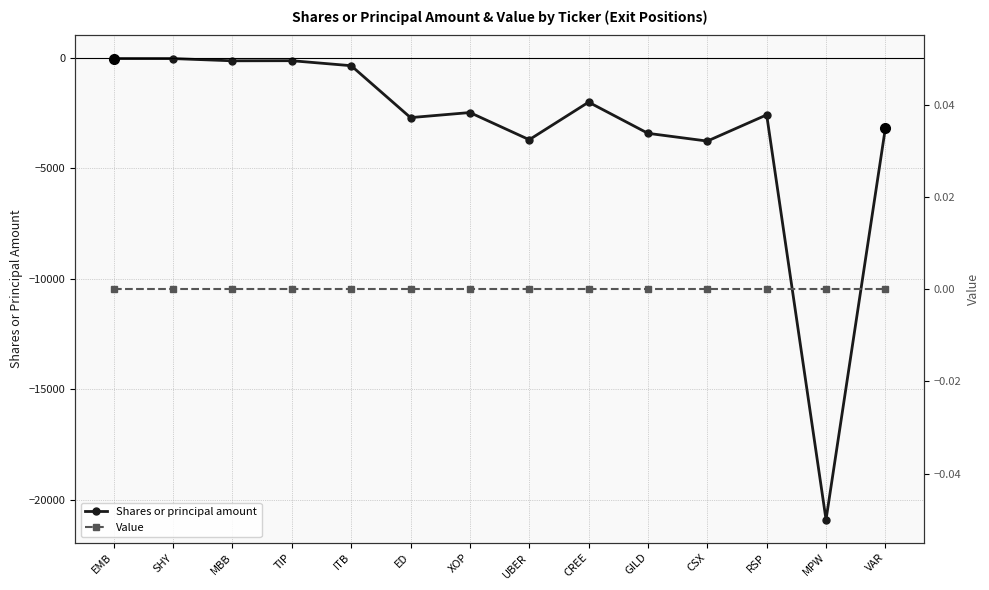

Count the number of data series in this chart.

2